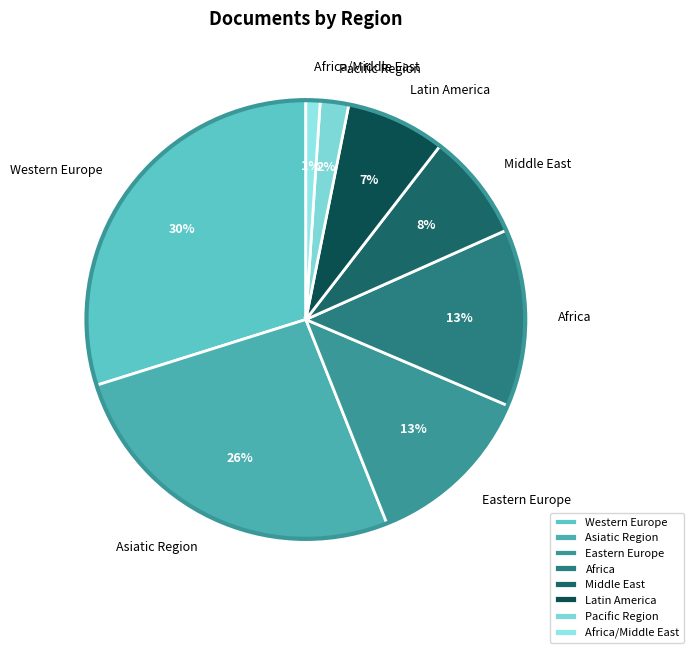

How many segments does this pie chart have?

8